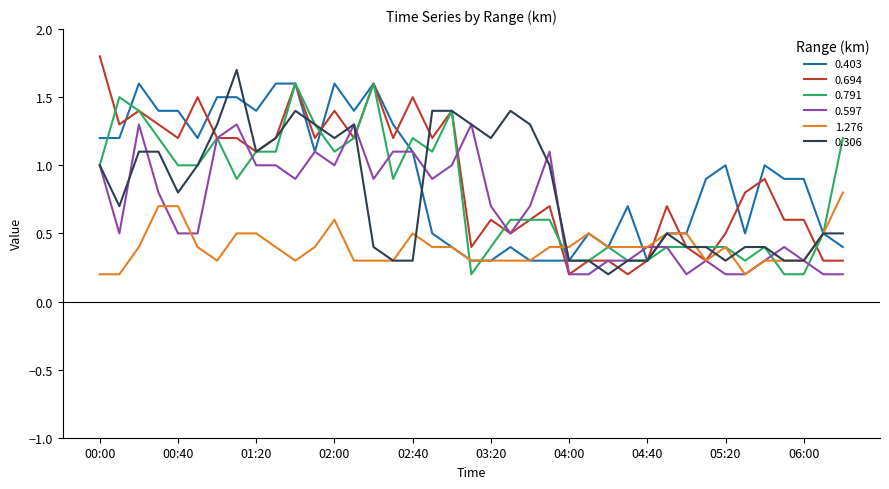

What is the highest value of the 0.403 series?

1.6